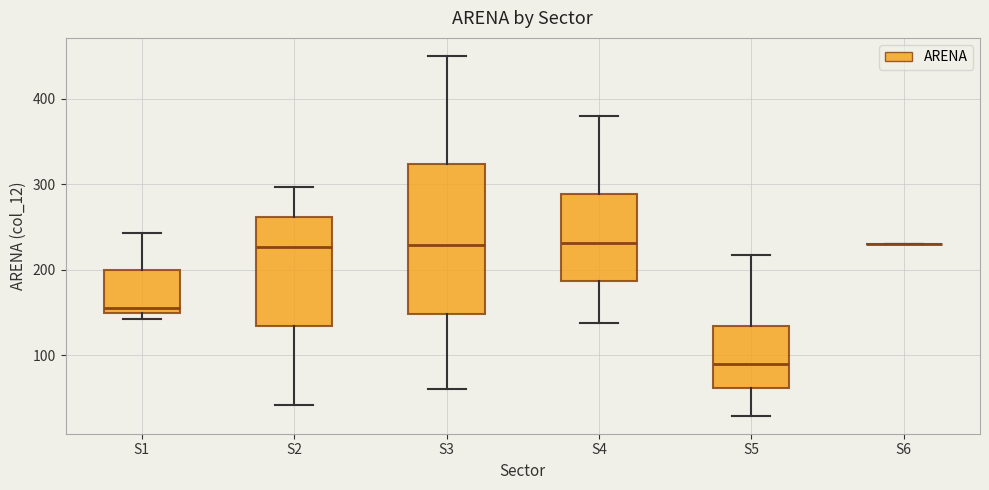

Where is the lower edge of the box for S3 on the y-axis? The values are not printed on the chart, so give them approximately, as read against the axis.

150